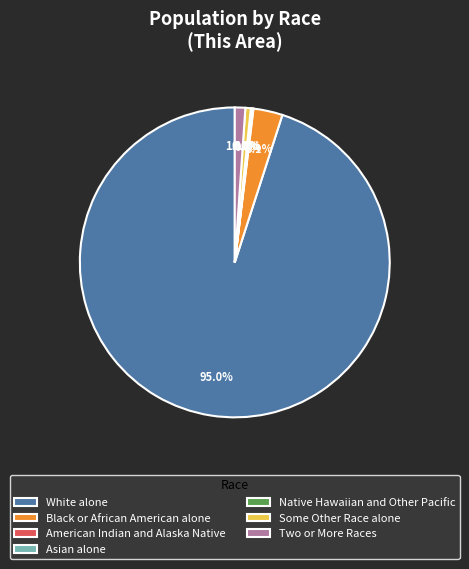

Rank the categories by value from highest to lowest.

White alone, Black or African American alone, Two or More Races, Some Other Race alone, Asian alone, American Indian and Alaska Native, Native Hawaiian and Other Pacific